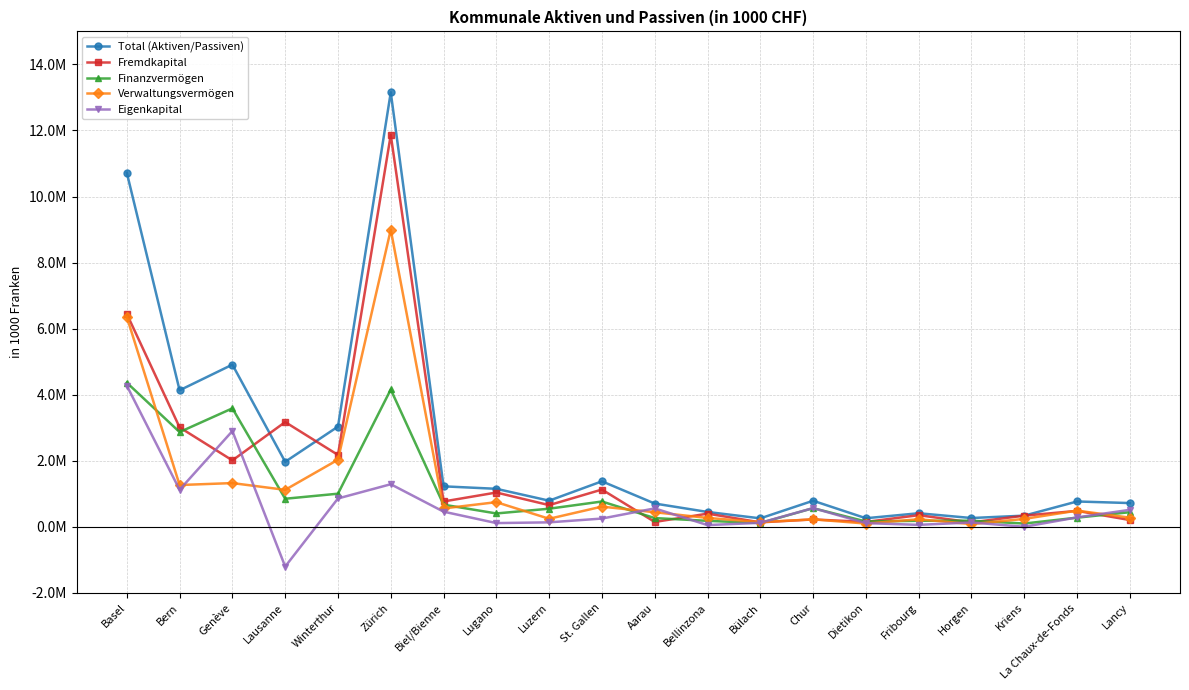

What is the label of the 4th point from the right?

Horgen